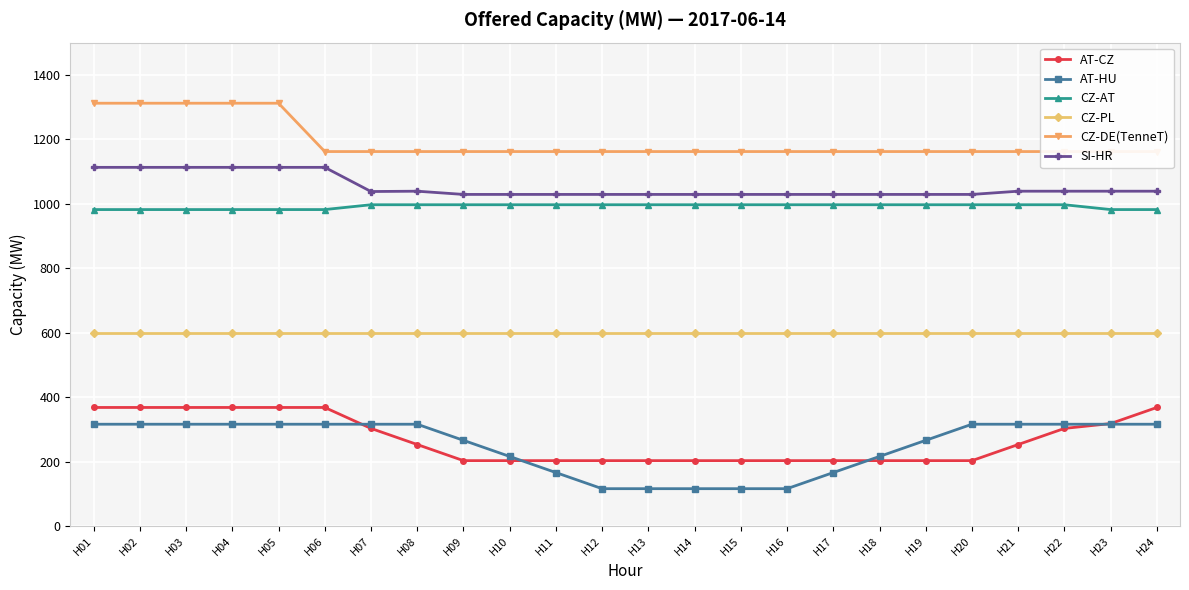

Where is CZ-AT nearest to the value 989?

H01